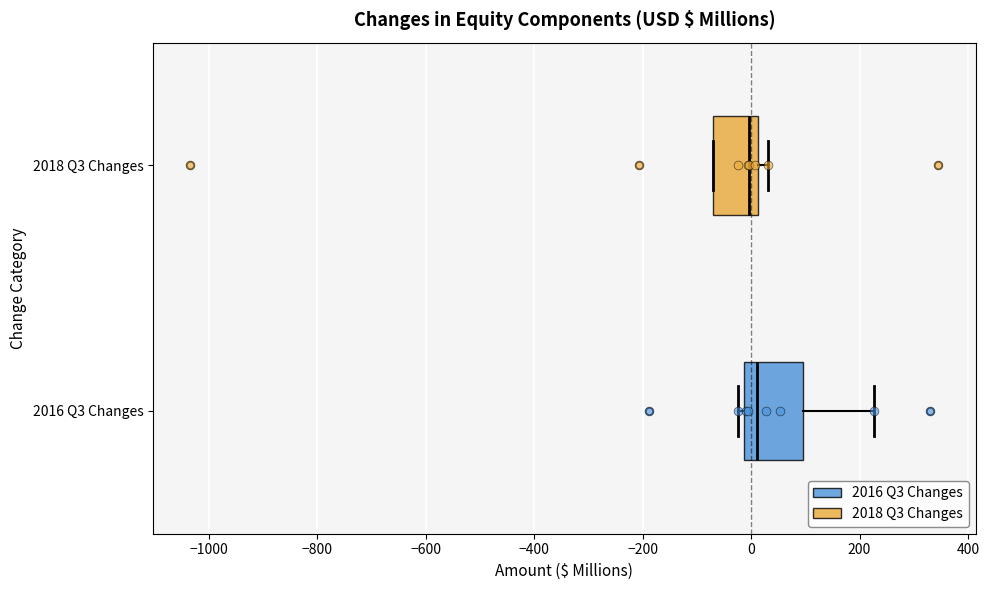

Comparing the boxes themselves (not the whiskers), which one is the widest?

2016 Q3 Changes